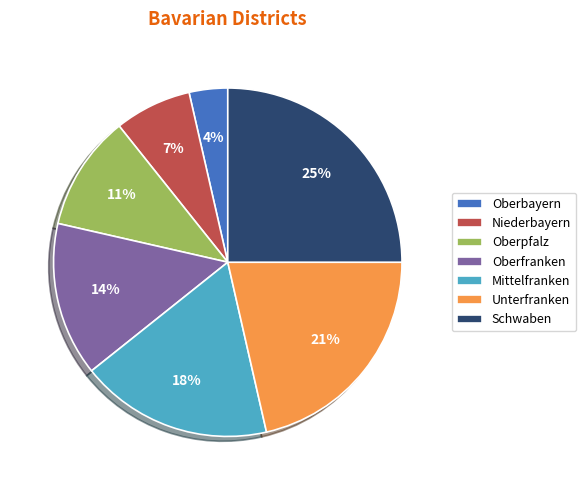

Does Unterfranken account for over 50% of the chart?

No